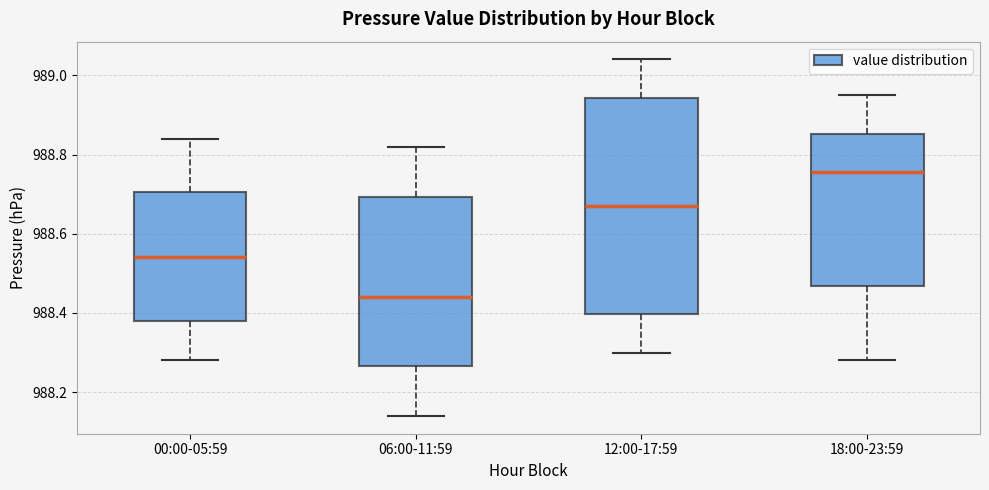

Reading left to right, read every box against the y-axis: the position of its median line, the range the box covers, and the ends of its whiskers. The values are not printed on the chart, so give them approximately, as read against the axis.

00:00-05:59: median 988.54, box 988.38 to 988.70, whiskers 988.28 to 988.84
06:00-11:59: median 988.44, box 988.26 to 988.70, whiskers 988.14 to 988.82
12:00-17:59: median 988.68, box 988.40 to 988.94, whiskers 988.30 to 989.04
18:00-23:59: median 988.76, box 988.46 to 988.86, whiskers 988.28 to 988.96